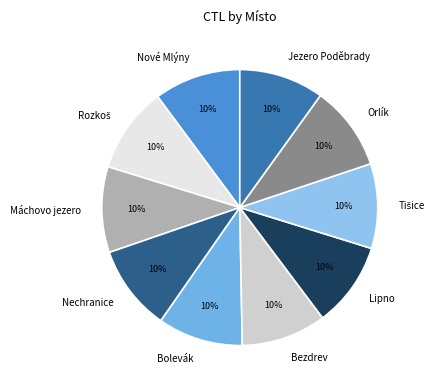

To the nearest percent, what portion does Bezdrev represent?

10%